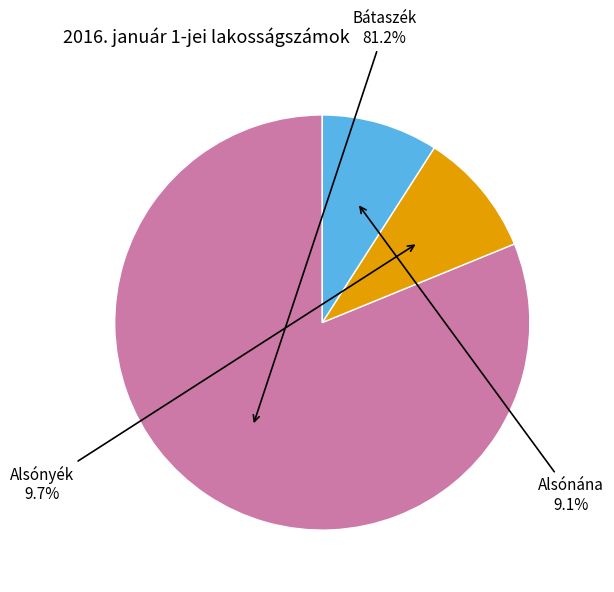

How many segments does this pie chart have?

3